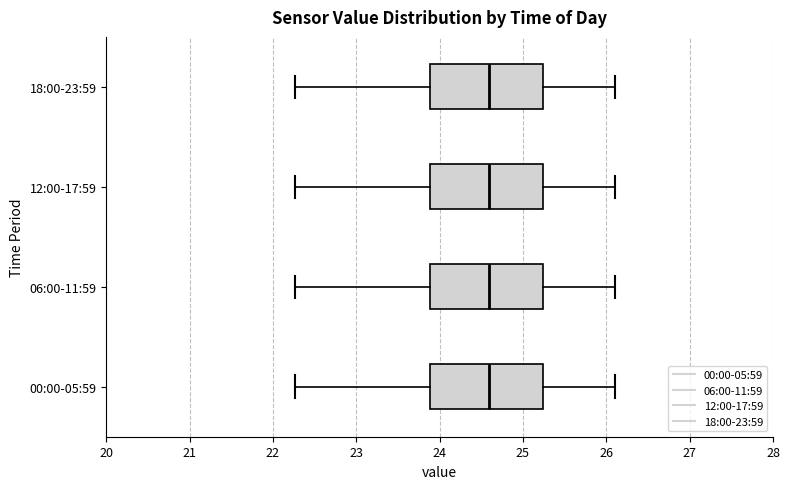

Reading bottom to top, read every box against the x-axis: the position of its median line, the range the box covers, and the ends of its whiskers. The values are not printed on the chart, so give them approximately, as read against the axis.

00:00-05:59: median 24.6, box 23.9 to 25.2, whiskers 22.3 to 26.1
06:00-11:59: median 24.6, box 23.9 to 25.2, whiskers 22.3 to 26.1
12:00-17:59: median 24.6, box 23.9 to 25.2, whiskers 22.3 to 26.1
18:00-23:59: median 24.6, box 23.9 to 25.2, whiskers 22.3 to 26.1